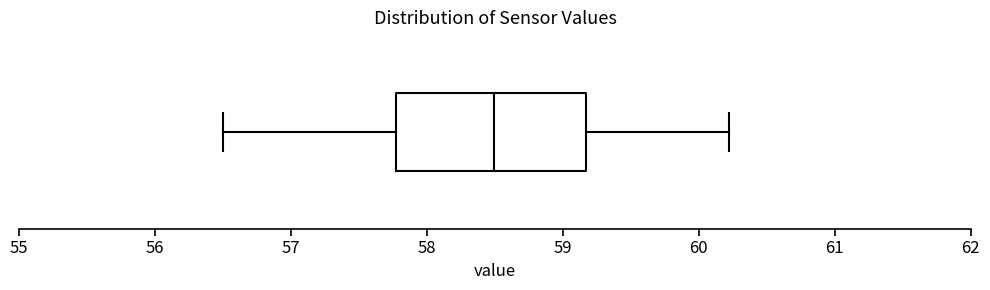

Where does the median line of the box sit on the x-axis? The values are not printed on the chart, so give them approximately, as read against the axis.

58.5